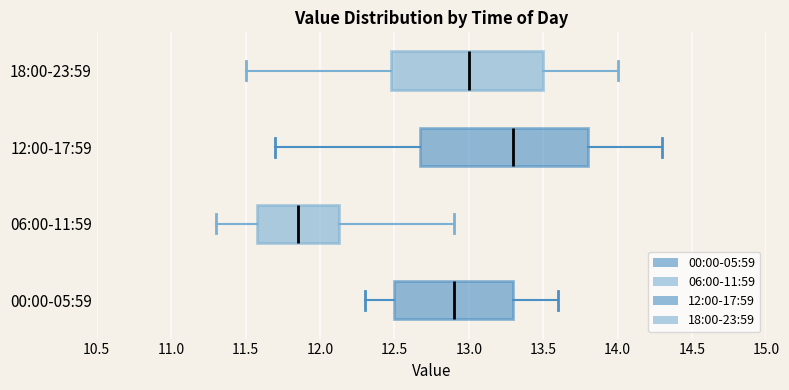

Where is the right edge of the box for 00:00-05:59 on the x-axis? The values are not printed on the chart, so give them approximately, as read against the axis.

13.30